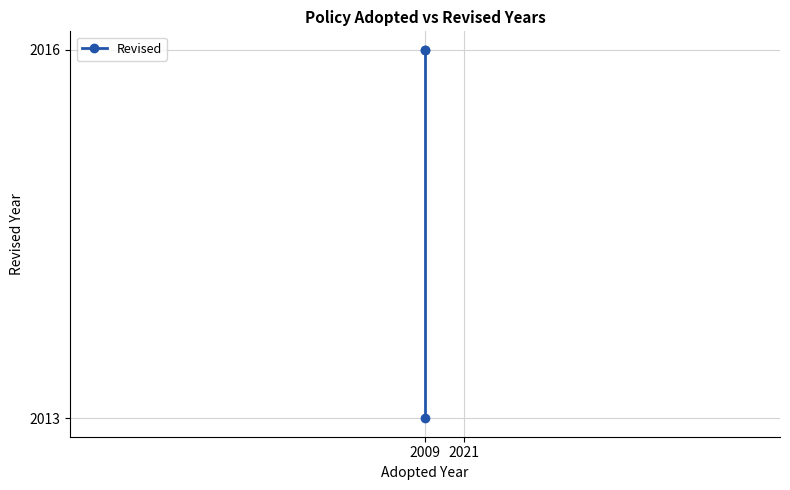

Does the chart display data point markers on the line(s)?

Yes